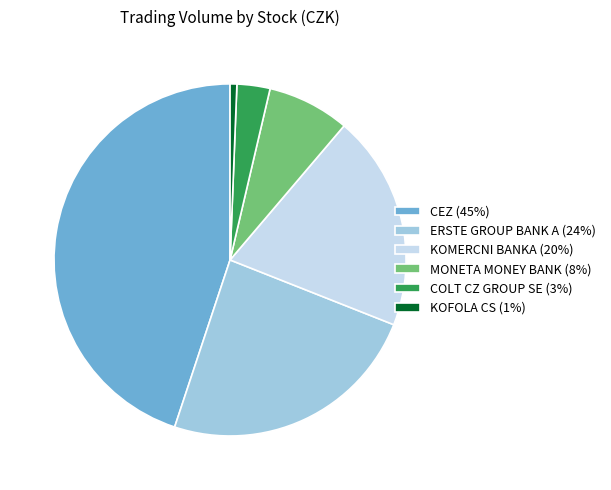

Count the number of slices in the pie.

6